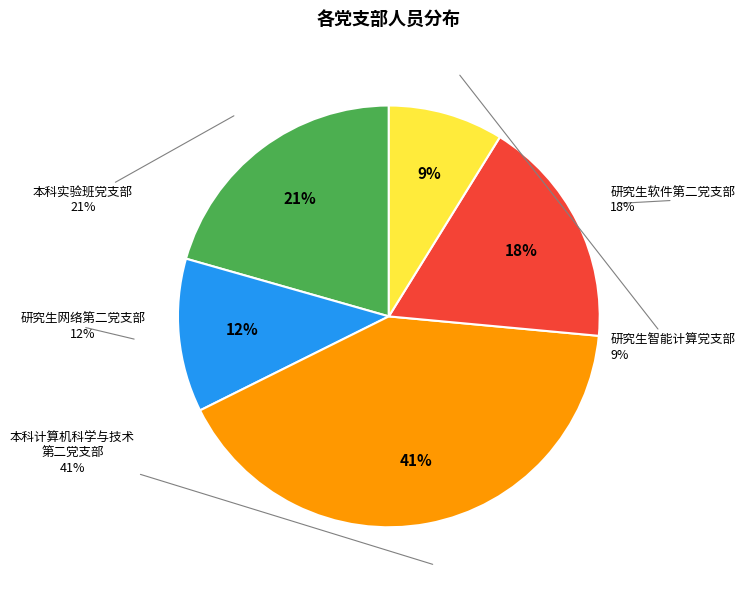

What portion of the pie excludes 研究生智能计算党支部?

91.2%